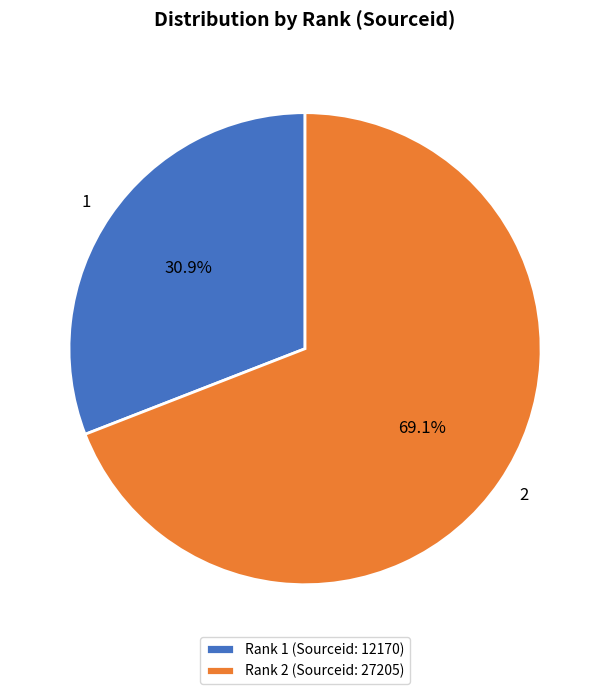

Rank the categories by value from highest to lowest.

2, 1